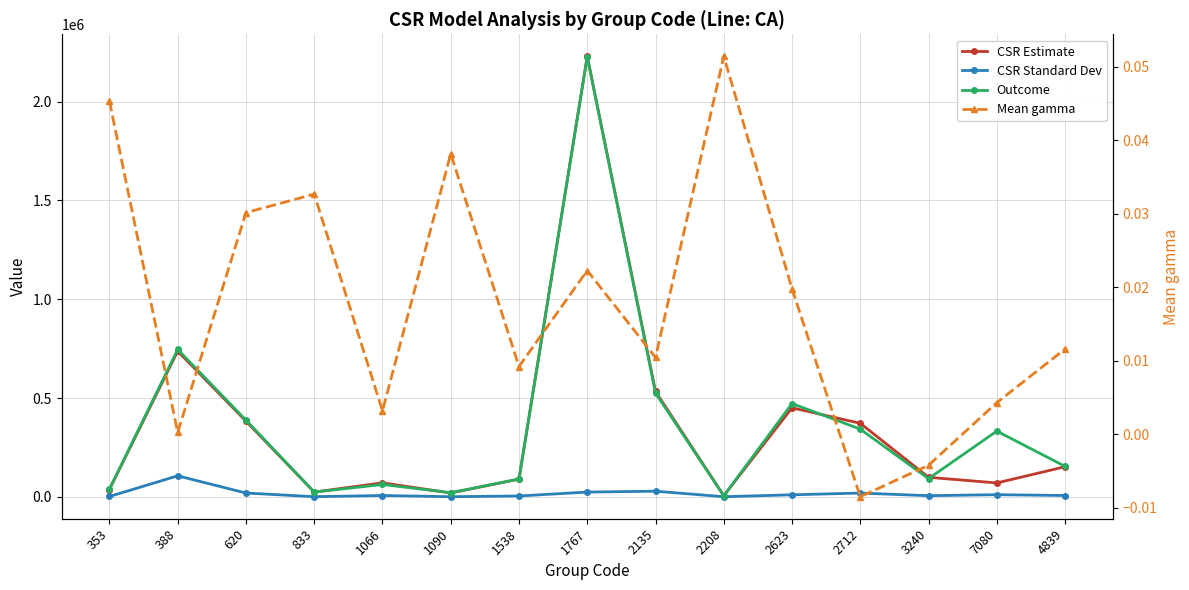

How many data points in Mean gamma are above 0?

13